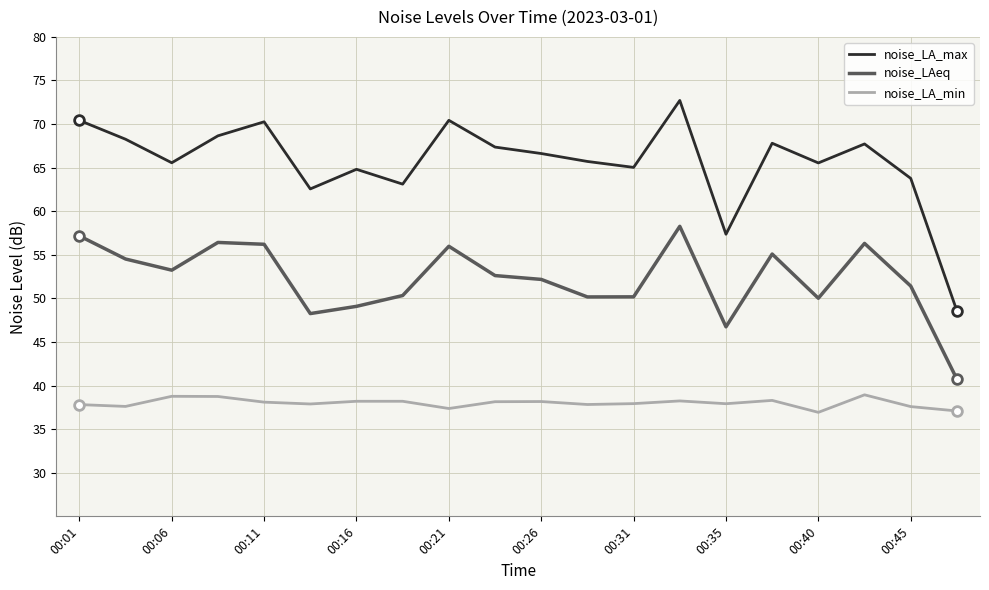

How many interior local peaks does the noise_LAeq series have?

5